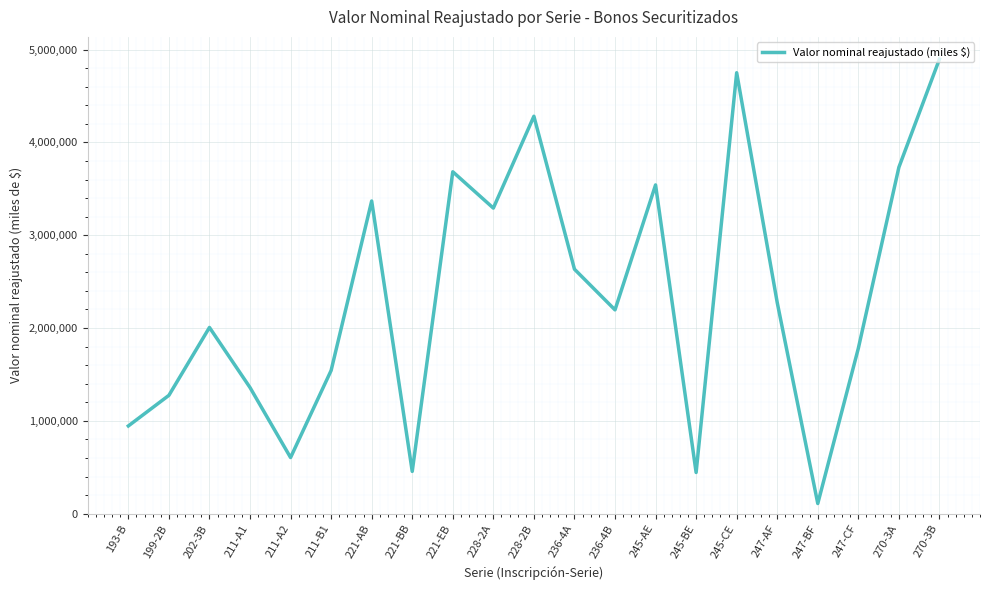

Which has a higher value, 245-AE or 221-AB?

245-AE